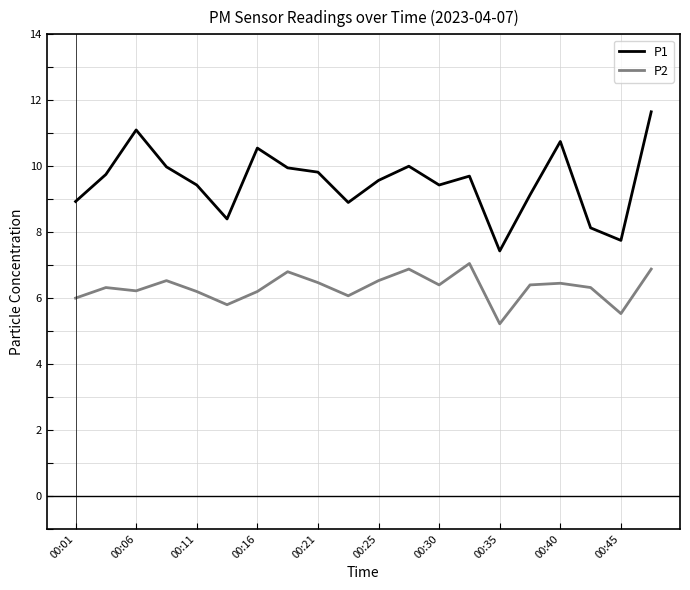

Rank the series by their maximum value, from highest to lowest.

P1, P2